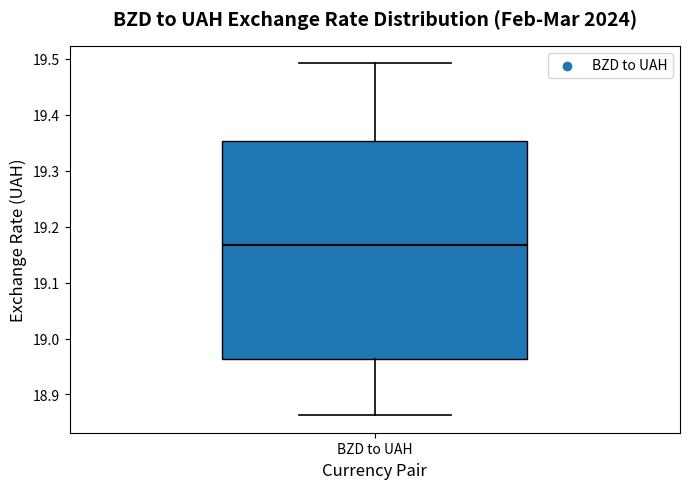

Transcribe this box plot: give where the median line is, the range the box spans, and where the two whiskers end, as read against the y-axis. The values are not printed on the chart, so give them approximately, as read against the axis.

median 19.17, box 18.96 to 19.35, whiskers 18.86 to 19.49